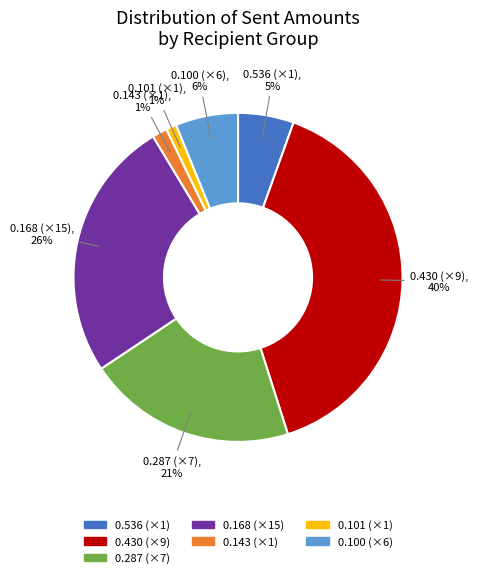

To the nearest percent, what is the average slice percentage?

14%